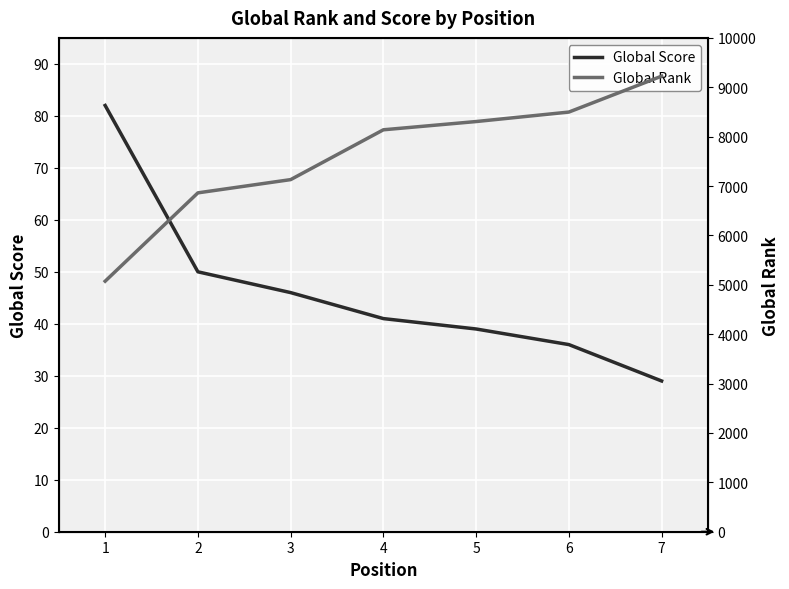

True or false: Global Rank and Global Score intersect in this chart.

False